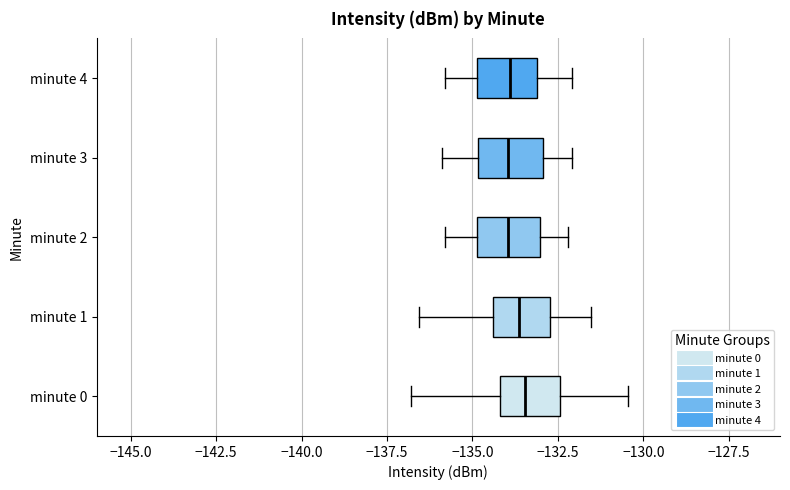

Where does the right whisker of the box for minute 3 end on the x-axis? The values are not printed on the chart, so give them approximately, as read against the axis.

-132.0